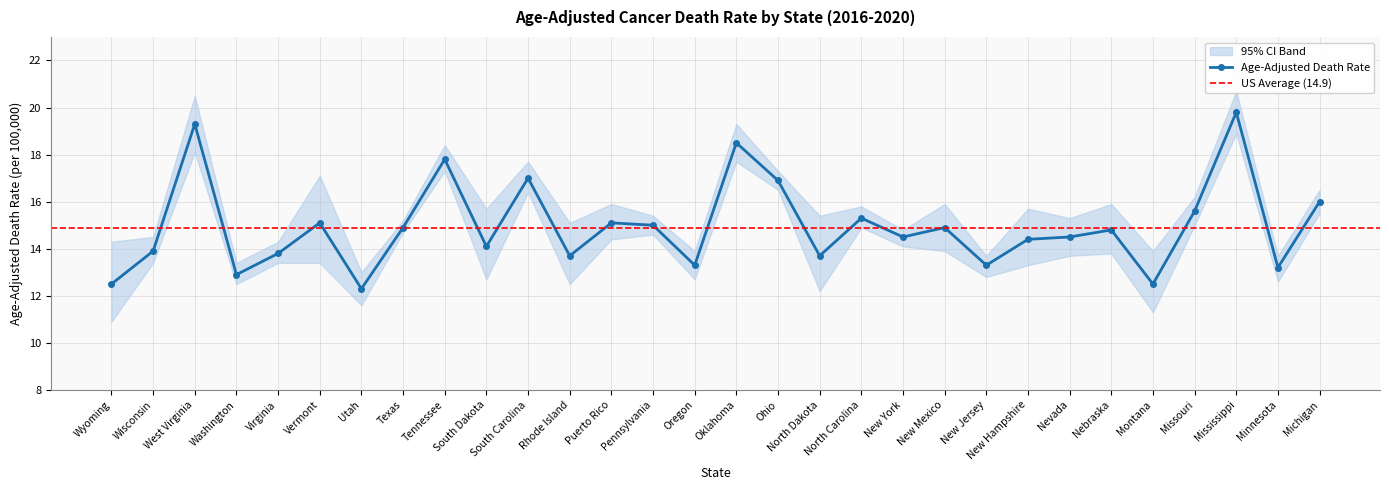

What is the average value of the Upper CI series?

15.8